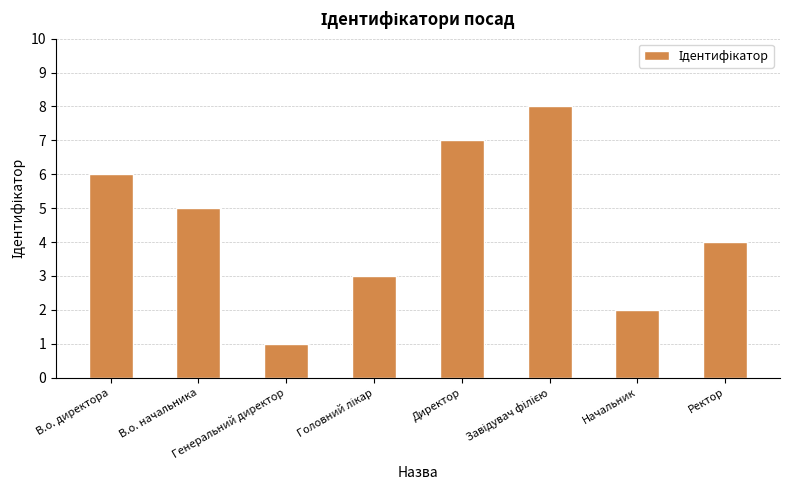

What is the maximum value shown in the chart?

8